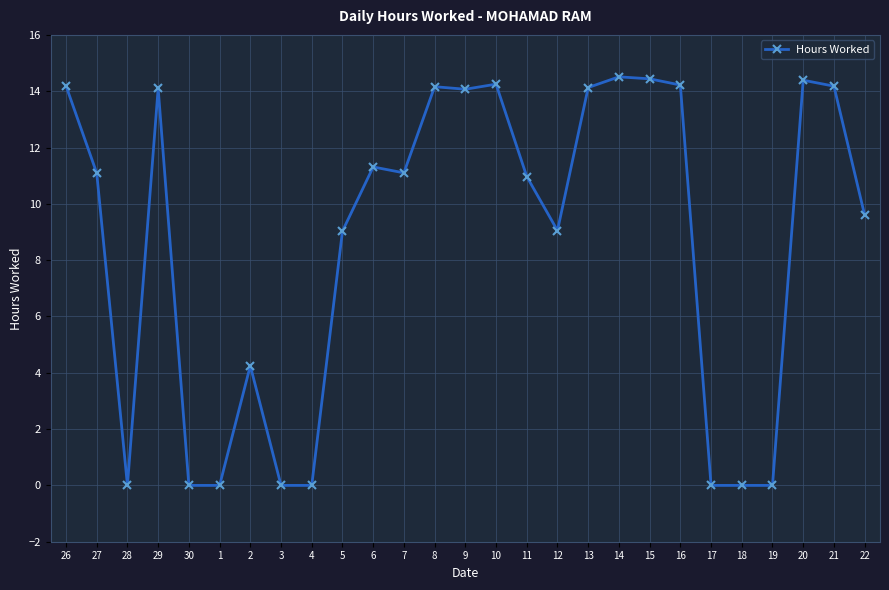

The chart shows a value of 9.6 at 4. True or false?

False